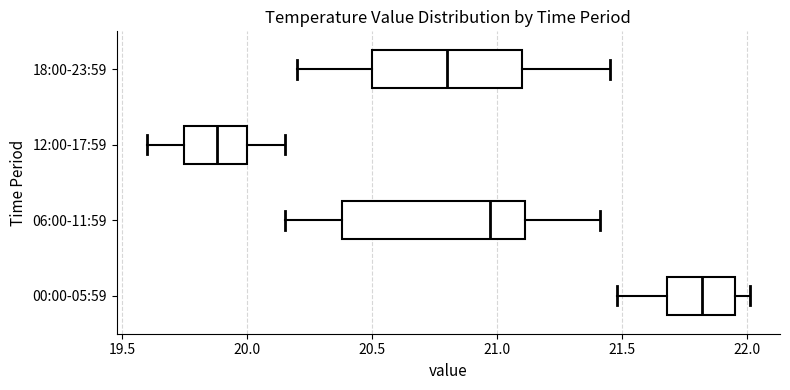

Reading bottom to top, transcribe this box plot: for each box, give where its median line is, the range the box spans, and where its two whiskers end, as read against the x-axis. The values are not printed on the chart, so give them approximately, as read against the axis.

00:00-05:59: median 21.80, box 21.70 to 21.95, whiskers 21.50 to 22.00
06:00-11:59: median 20.95, box 20.40 to 21.10, whiskers 20.15 to 21.40
12:00-17:59: median 19.90, box 19.75 to 20.00, whiskers 19.60 to 20.15
18:00-23:59: median 20.80, box 20.50 to 21.10, whiskers 20.20 to 21.45